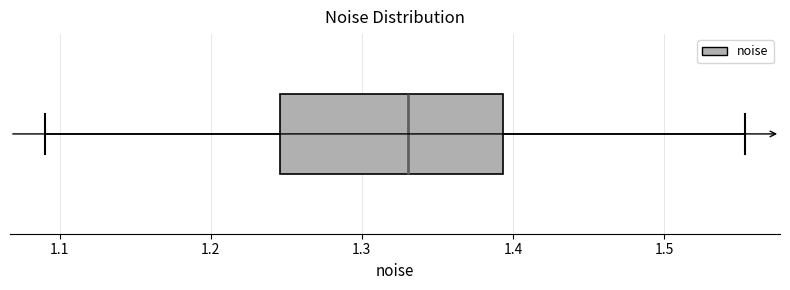

Where does the right whisker of the box end on the x-axis? The values are not printed on the chart, so give them approximately, as read against the axis.

1.55